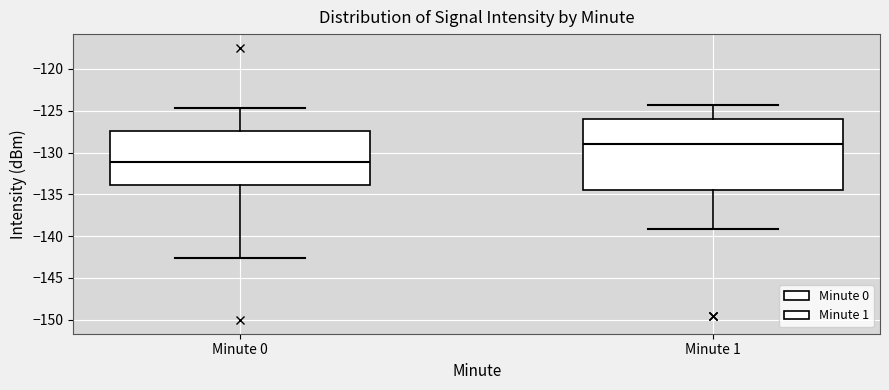

Reading left to right, transcribe this box plot: for each box, give where its median line is, the range the box spans, and where its two whiskers end, as read against the y-axis. The values are not printed on the chart, so give them approximately, as read against the axis.

Minute 0: median -131.0, box -134.0 to -127.5, whiskers -142.5 to -124.5
Minute 1: median -129.0, box -134.5 to -126.0, whiskers -139.0 to -124.5